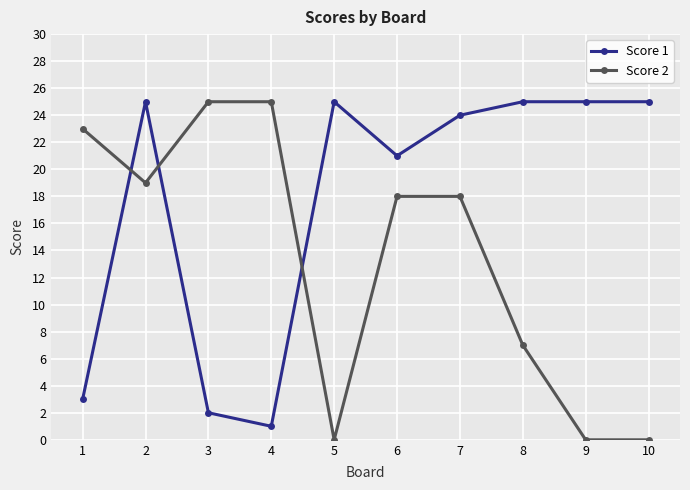

The Score 2 series shows 0 at 9. True or false?

True